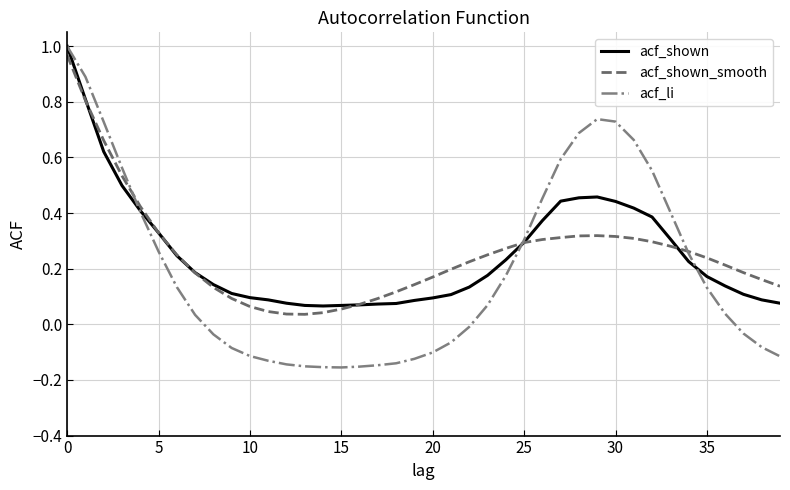

How many lines are shown in the chart?

3